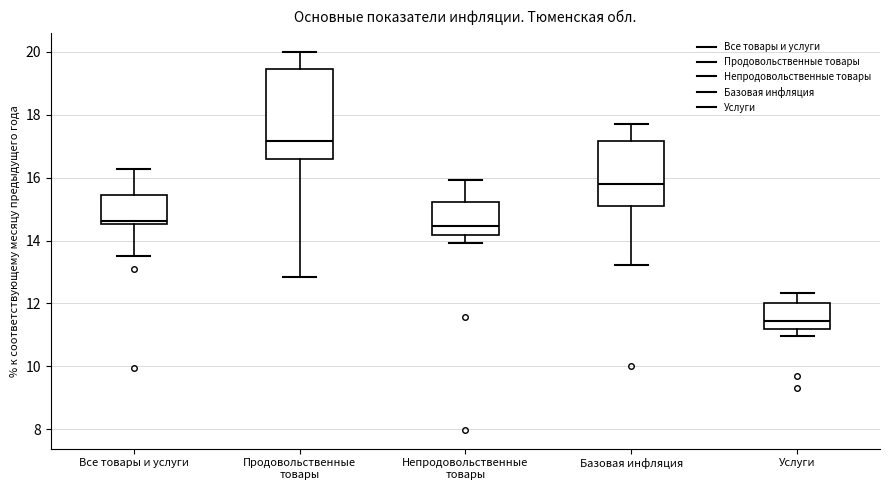

Which box's median line is the highest?

Продовольственные товары